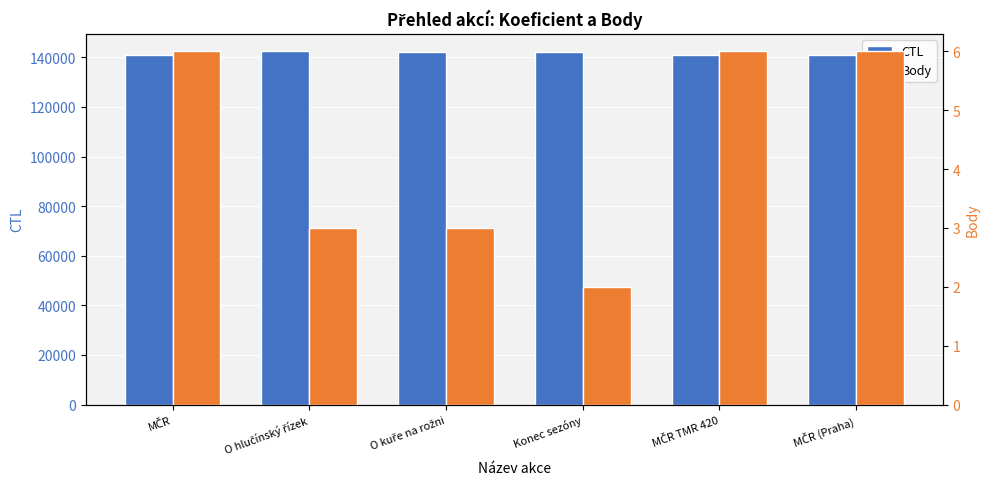

How many values in the Body series are below 6?

3